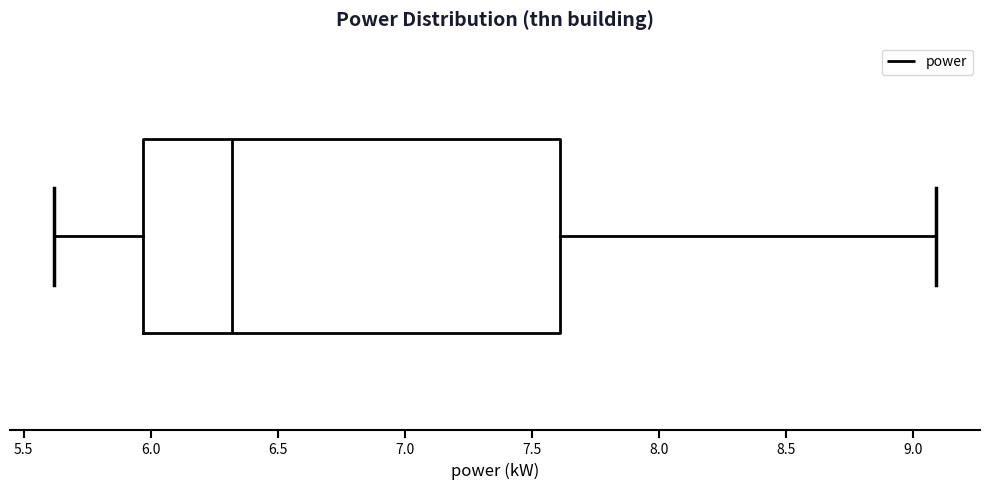

Read this box plot against the x-axis: the position of the median line, the range covered by the box, and the ends of both whiskers. The values are not printed on the chart, so give them approximately, as read against the axis.

median 6.30, box 5.95 to 7.60, whiskers 5.60 to 9.10